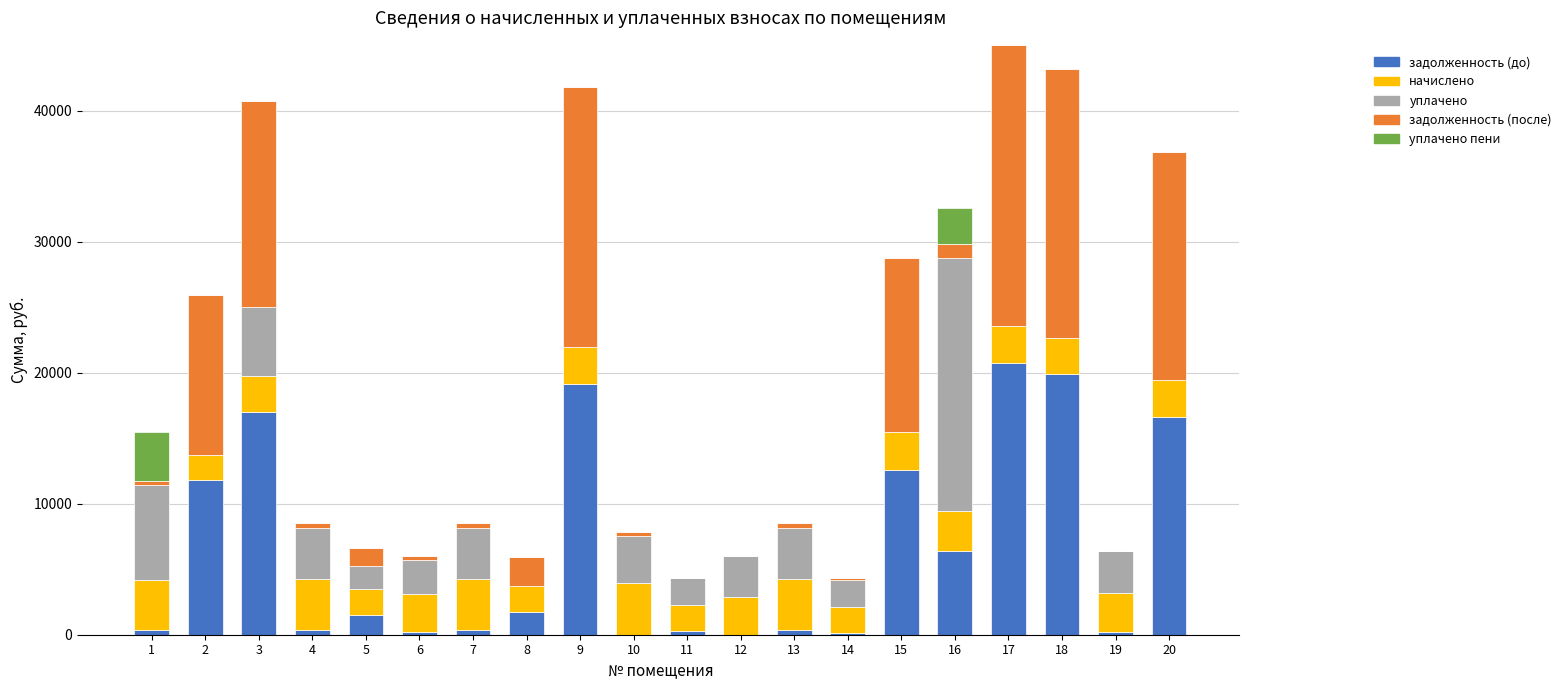

What is the sum of the задолженность (до) values at 13 and 7?

654.0